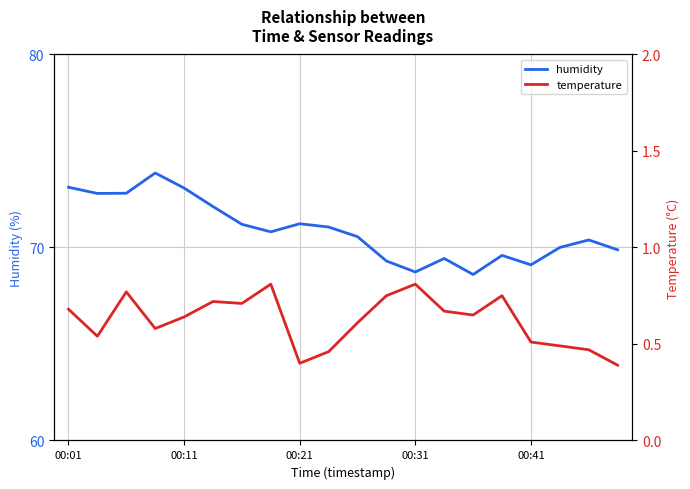

What is the label of the 20th point from the right?

00:01